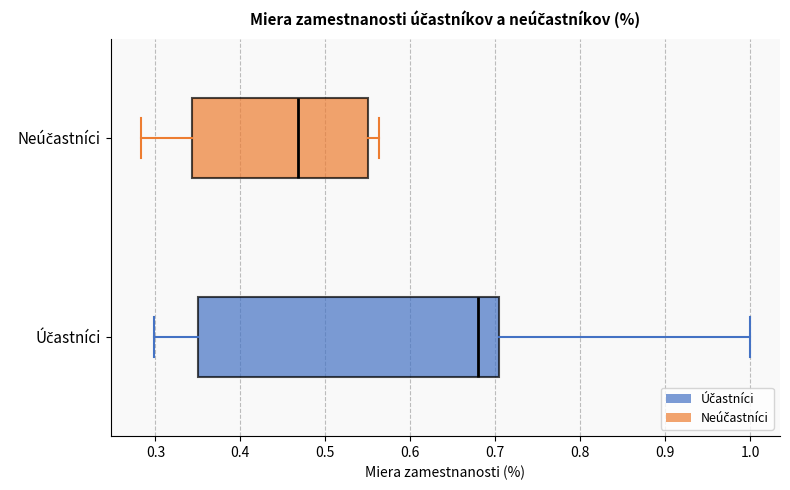

Reading bottom to top, read every box against the x-axis: the position of its median line, the range the box covers, and the ends of its whiskers. The values are not printed on the chart, so give them approximately, as read against the axis.

Účastníci: median 0.68, box 0.35 to 0.70, whiskers 0.30 to 1.00
Neúčastníci: median 0.47, box 0.34 to 0.55, whiskers 0.28 to 0.56